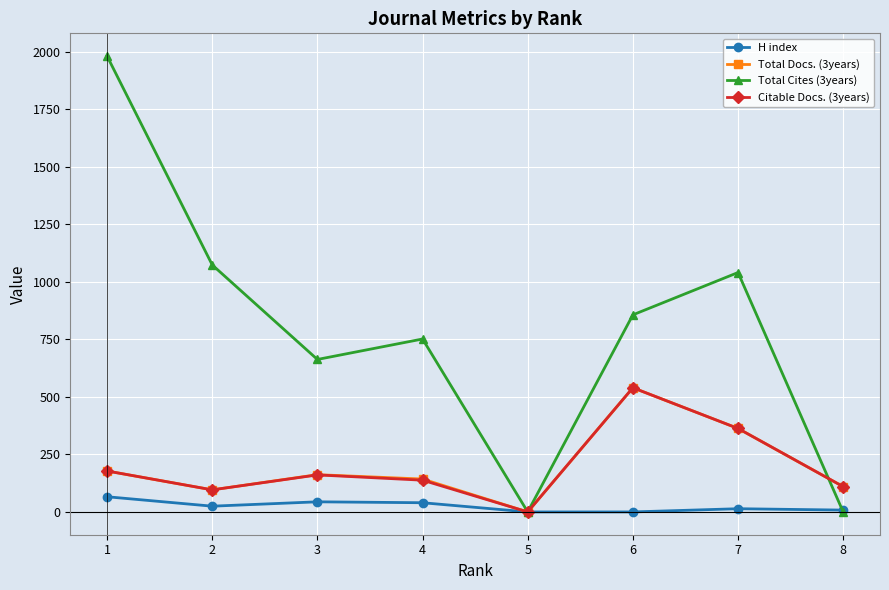

What is the average value of the Total Docs. (3years) series?

199